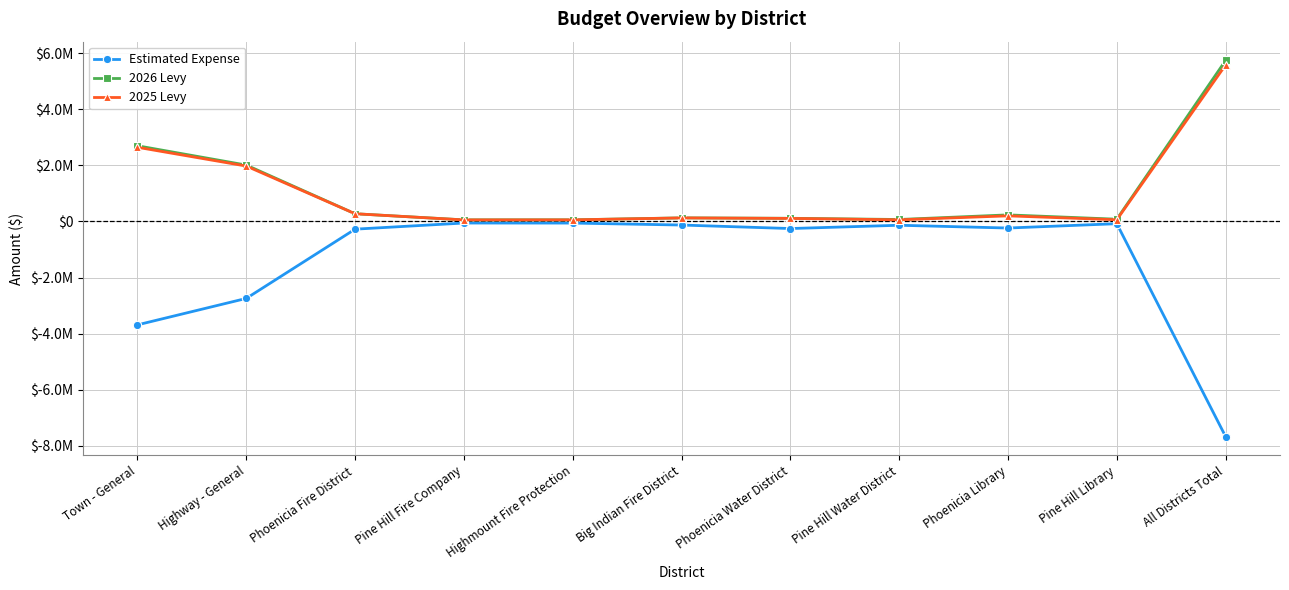

What are all the series names shown in the legend?

Estimated Expense, 2026 Levy, 2025 Levy